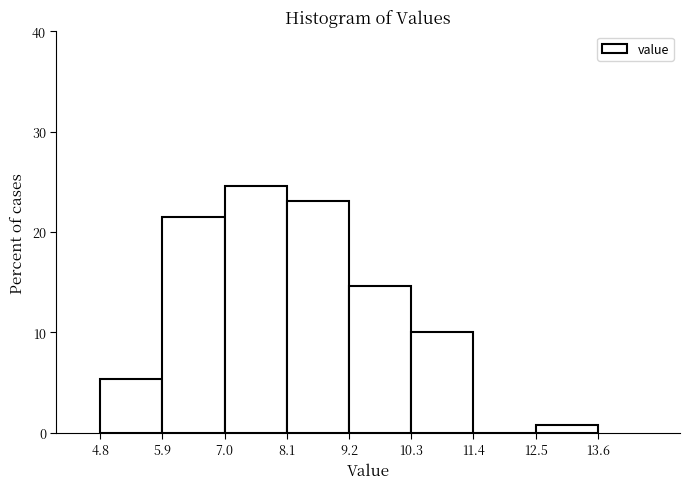

Which range on the x-axis has the tallest bar?

7.0 to 8.1